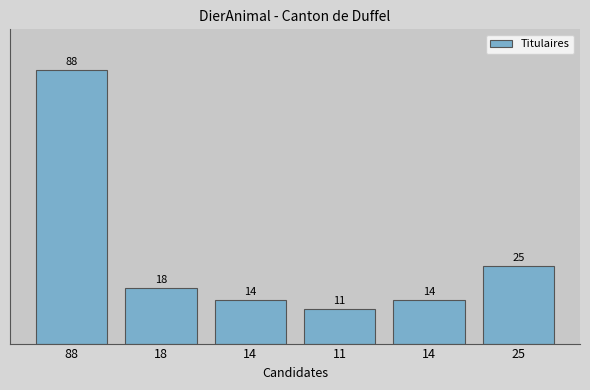

How many data points are less than 18?

3